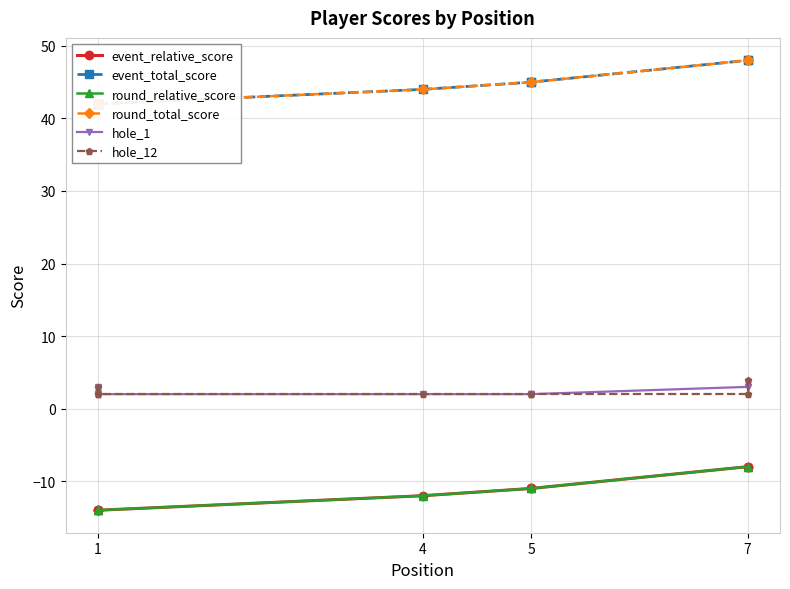

True or false: event_relative_score and round_total_score cross at least once.

False